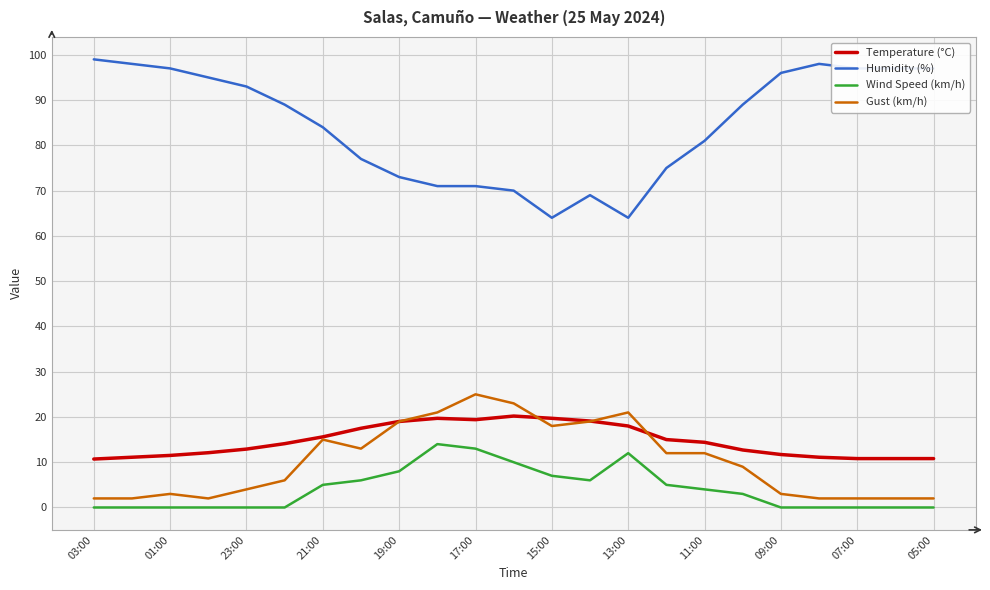

True or false: Humidity (%) and Temperature (°C) intersect in this chart.

False